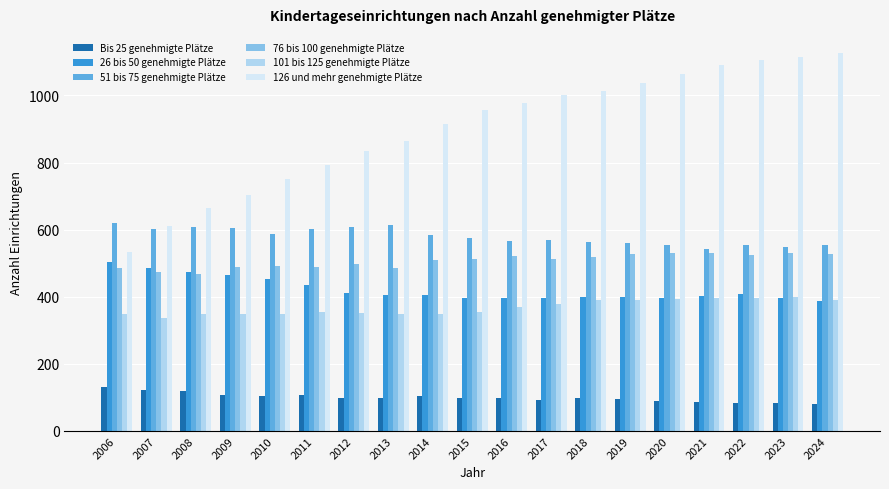

What are all the series names shown in the legend?

Bis 25 genehmigte Plätze, 26 bis 50 genehmigte Plätze, 51 bis 75 genehmigte Plätze, 76 bis 100 genehmigte Plätze, 101 bis 125 genehmigte Plätze, 126 und mehr genehmigte Plätze